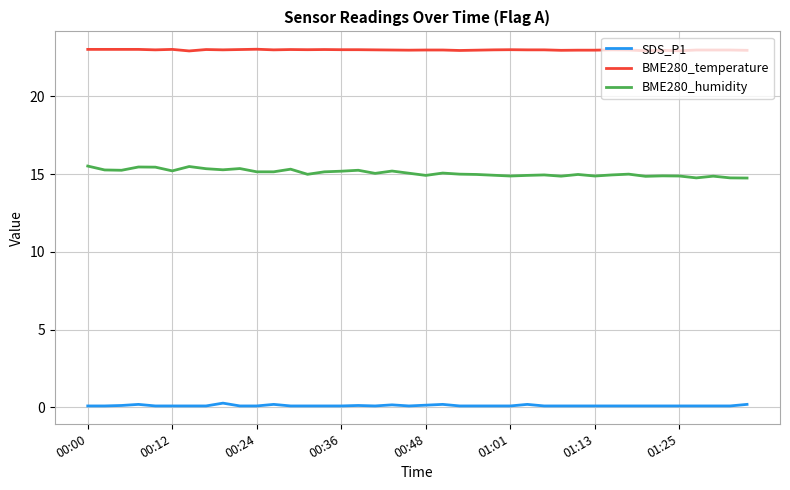

What is the maximum value shown in the chart?

23.0